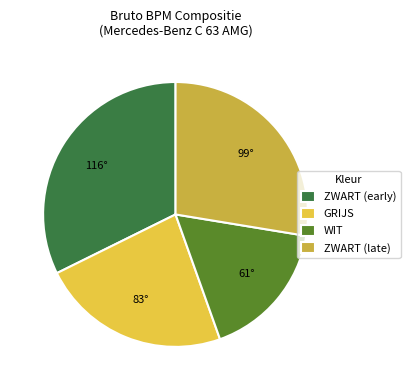

Is the sum of WIT and ZWART (late) greater than half?

No